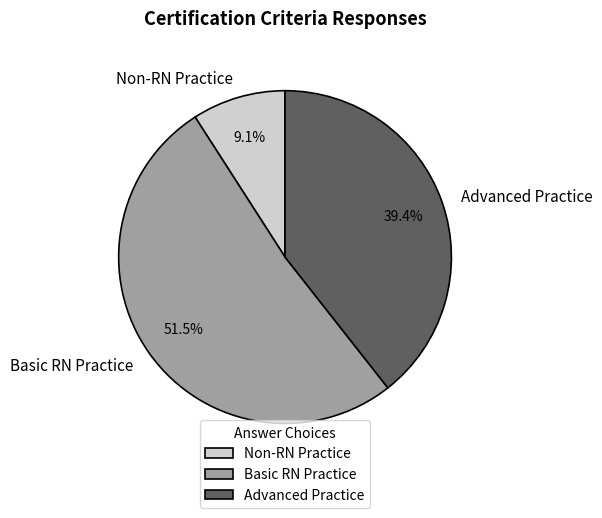

To the nearest percent, what portion does Advanced Practice represent?

39%